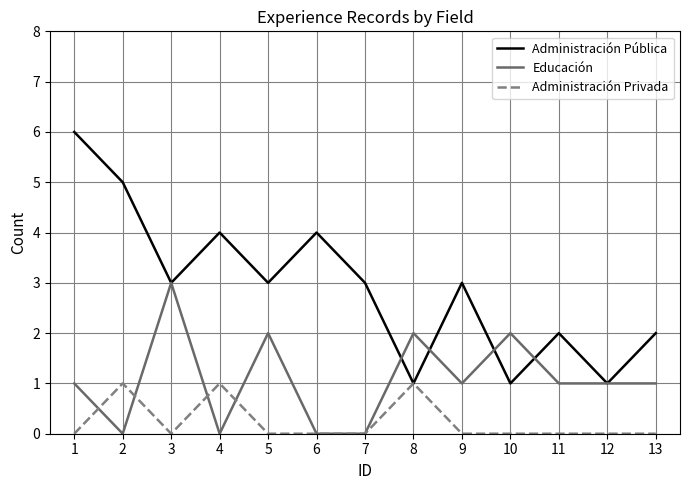

What is the maximum value shown in the chart?

6